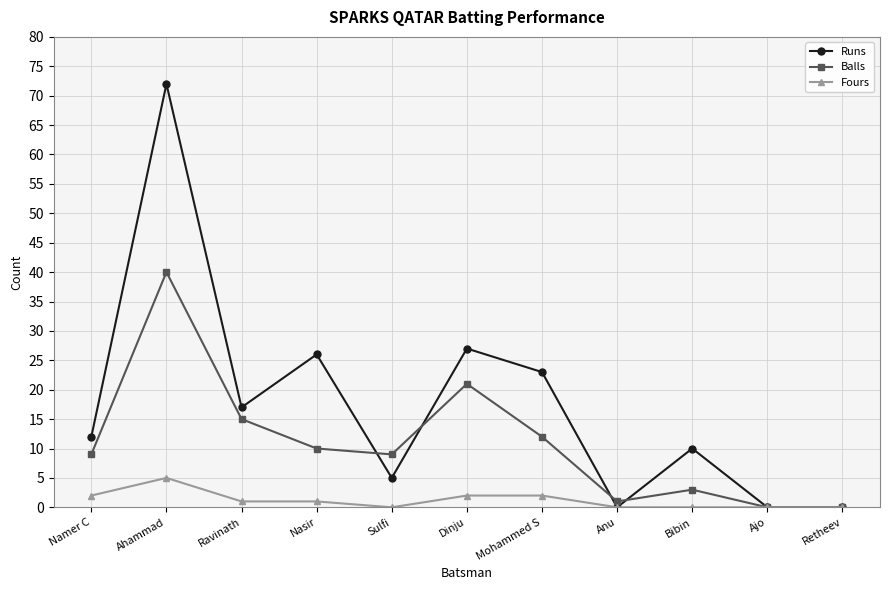

Reading left to right, transcribe all the data shown in this chart.

Runs: 12	72	17	26	5	27	23	0	10	0	0
Balls: 9	40	15	10	9	21	12	1	3	0	0
Fours: 2	5	1	1	0	2	2	0	0	0	0